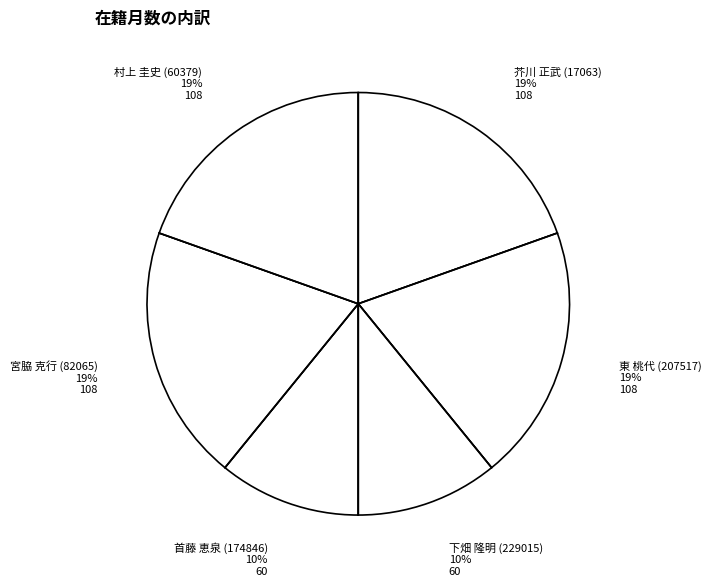

Which category has the biggest portion of the pie?

芥川 正武 (17063)